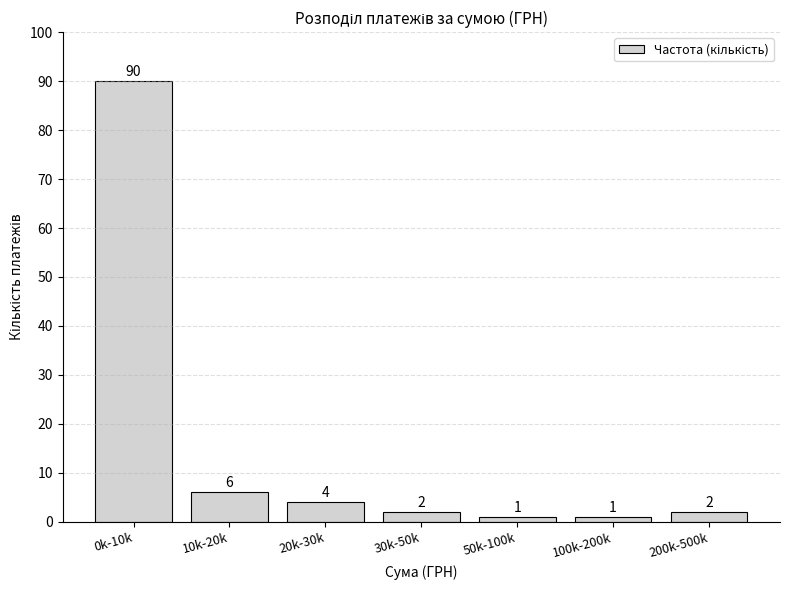

Reading left to right, extract all data points from this chart.

90	6	4	2	1	1	2